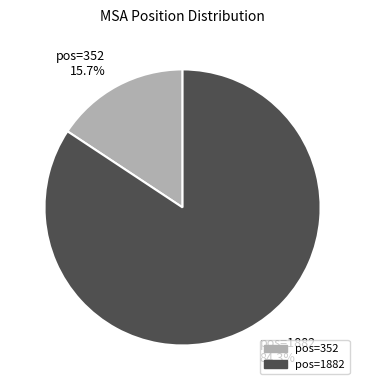

What is the majority slice?

pos=1882 84.3%